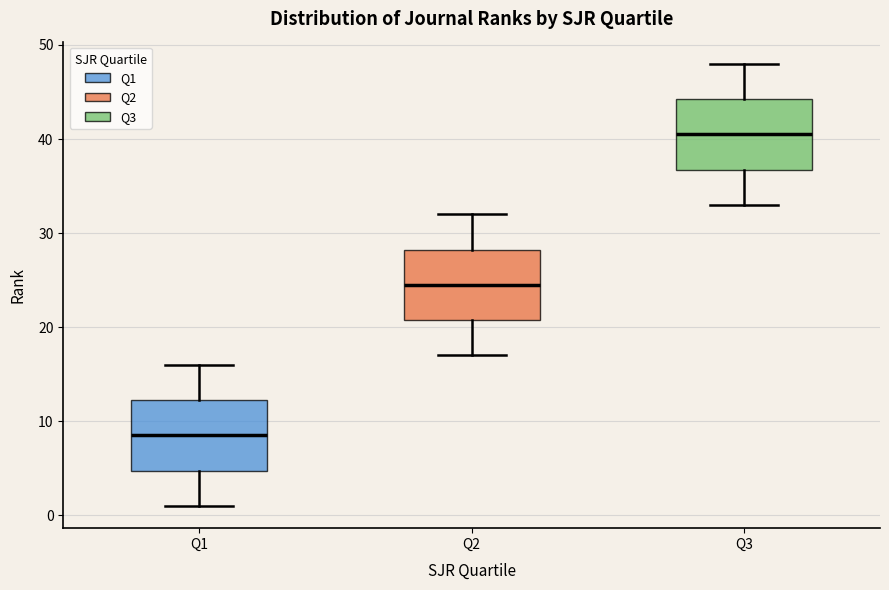

Reading left to right, read every box against the y-axis: the position of its median line, the range the box covers, and the ends of its whiskers. The values are not printed on the chart, so give them approximately, as read against the axis.

Q1: median 9, box 5 to 12, whiskers 1 to 16
Q2: median 25, box 21 to 28, whiskers 17 to 32
Q3: median 41, box 37 to 44, whiskers 33 to 48